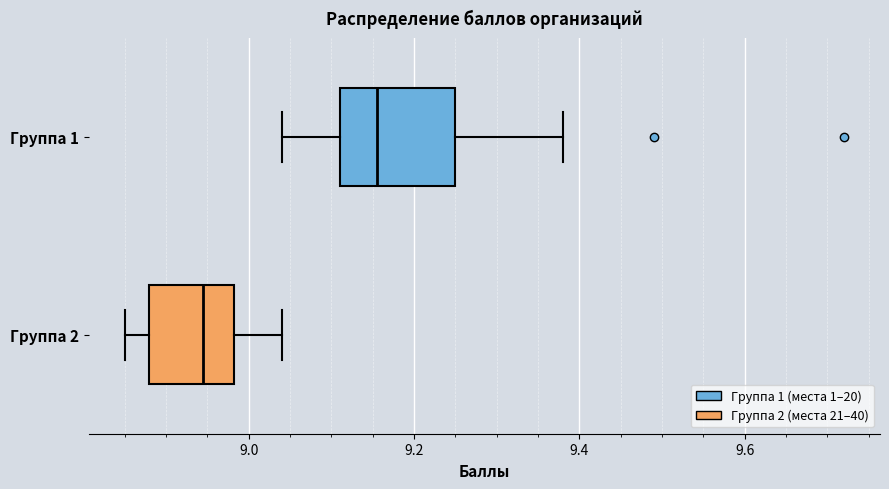

Which box's median line is the furthest to the right?

Группа 1